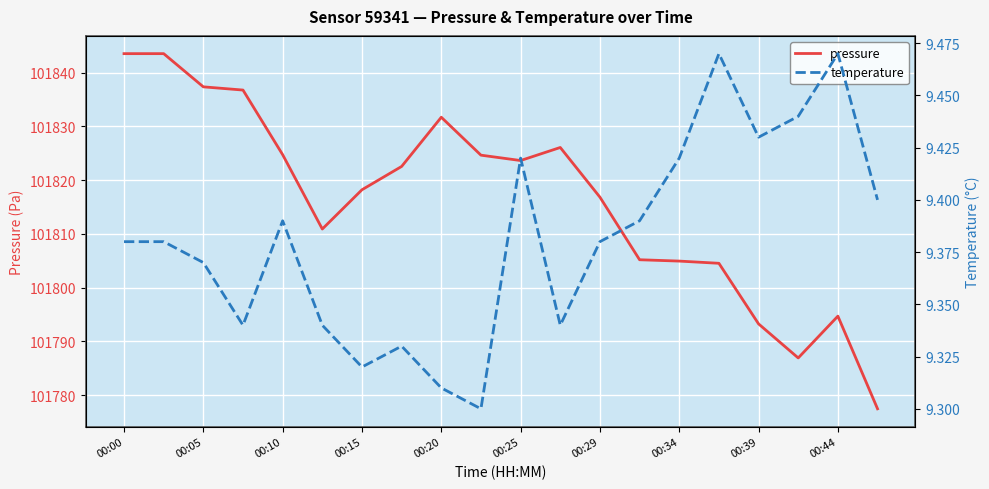

The pressure series shows 172032.7 at 00:05. True or false?

False